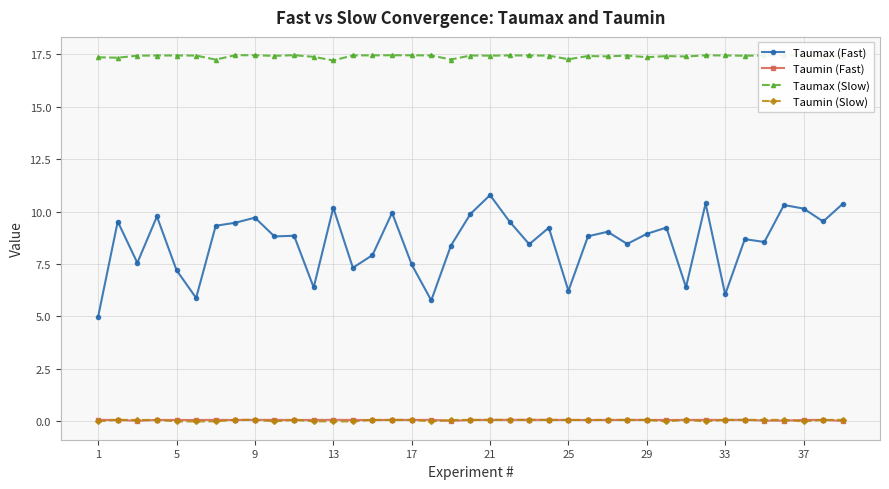

True or false: Taumax (Slow) and Taumax (Fast) intersect in this chart.

False